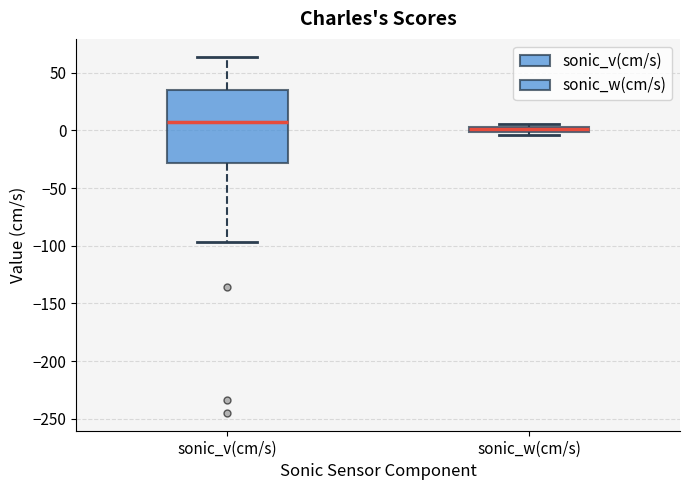

Which box has the highest median line?

sonic_v(cm/s)